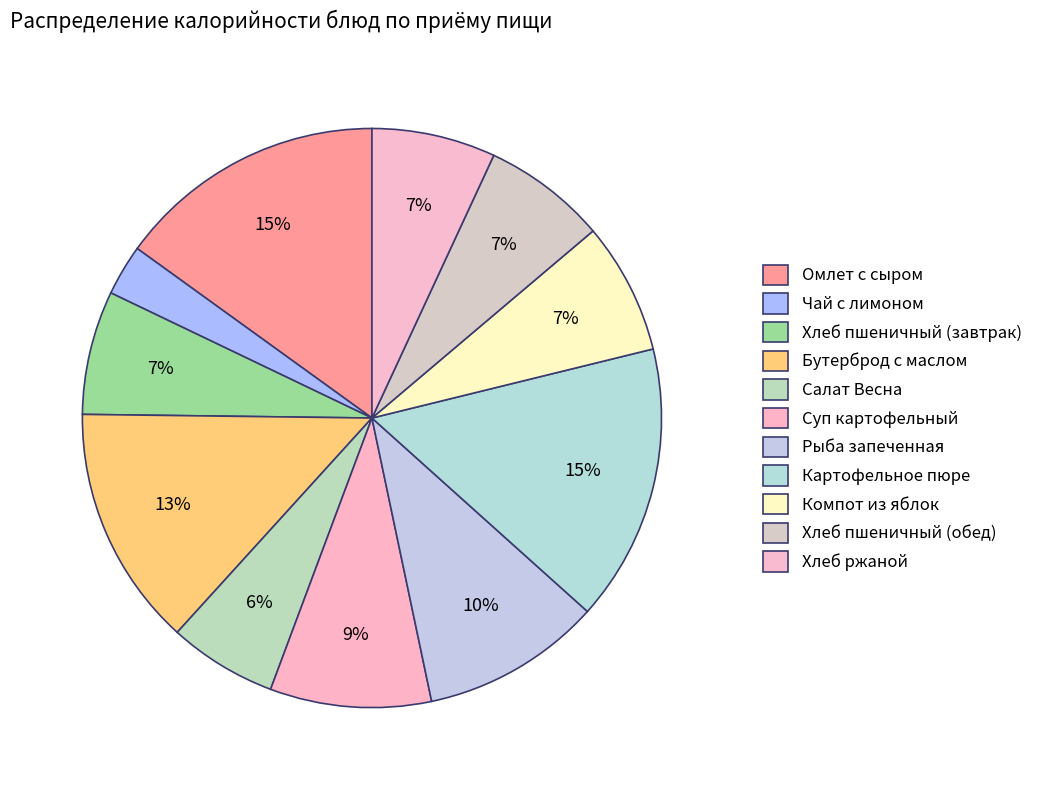

To the nearest percent, what portion does Рыба запеченная represent?

10%